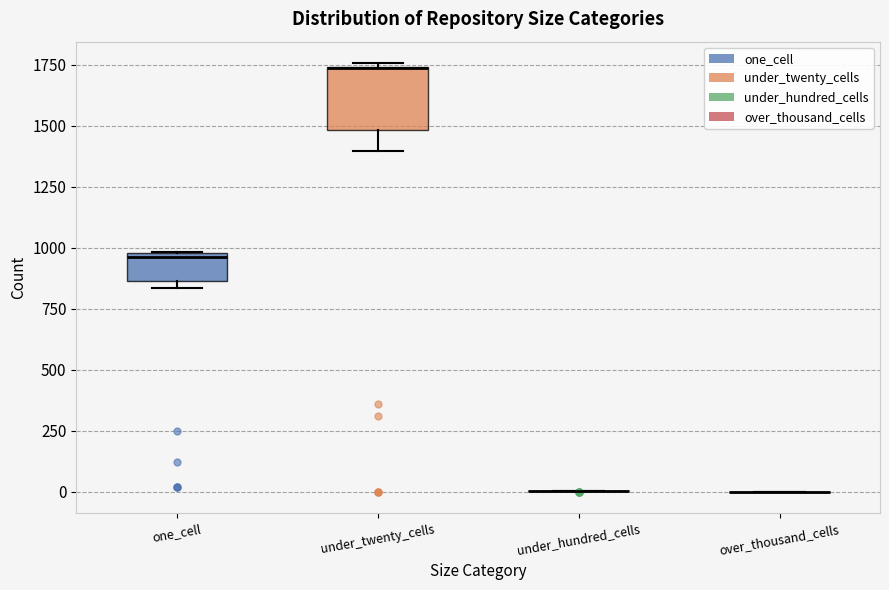

Reading left to right, transcribe this box plot: for each box, give where its median line is, the range the box spans, and where its two whiskers end, as read against the y-axis. The values are not printed on the chart, so give them approximately, as read against the axis.

one_cell: median 950, box 850 to 1000, whiskers 850 (just below the box's lower edge) to 1000
under_twenty_cells: median 1750 (drawn on the box's upper edge), box 1500 to 1750, whiskers 1400 to 1750 (just above the box's upper edge)
under_hundred_cells: box collapsed to a line at 0, whiskers 0 to 0
over_thousand_cells: box collapsed to a line at 0, whiskers 0 to 0